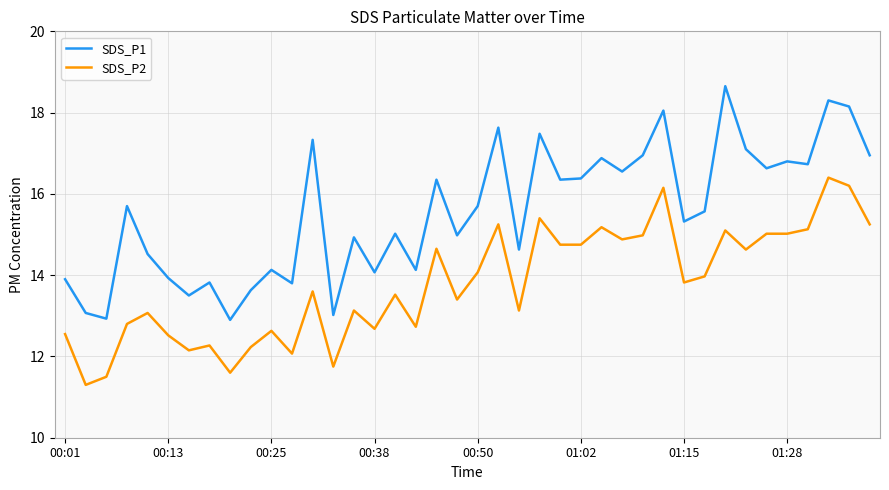

Rank the series by their maximum value, from lowest to highest.

SDS_P2, SDS_P1